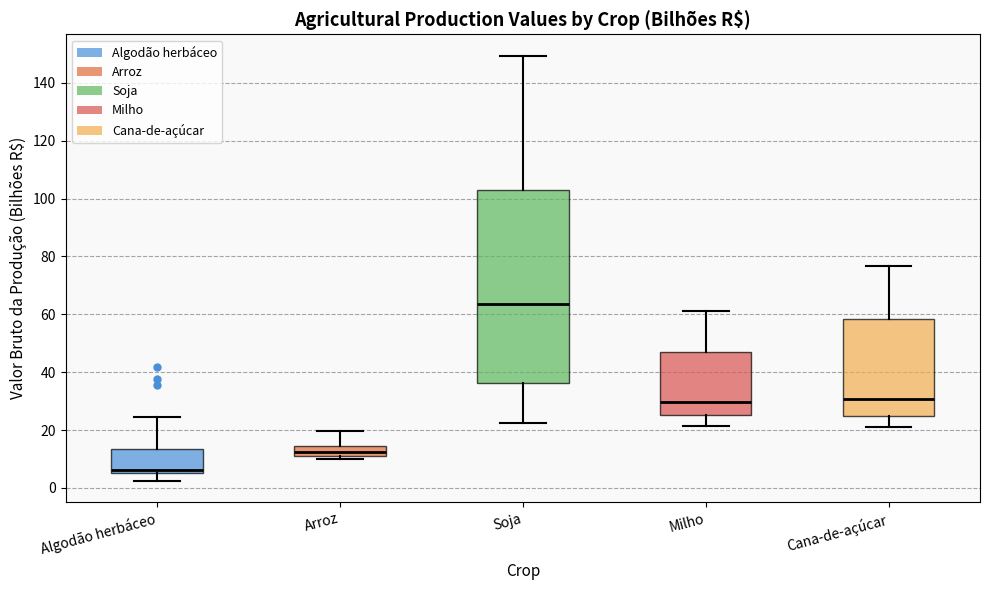

Reading left to right, read every box against the y-axis: the position of its median line, the range the box covers, and the ends of its whiskers. The values are not printed on the chart, so give them approximately, as read against the axis.

Algodão herbáceo: median 6, box 4 to 14, whiskers 2 to 24
Arroz: median 12 (inside the box), box 12 to 14, whiskers 10 to 20
Soja: median 64, box 36 to 102, whiskers 22 to 150
Milho: median 30, box 26 to 48, whiskers 22 to 62
Cana-de-açúcar: median 30, box 24 to 58, whiskers 22 to 76